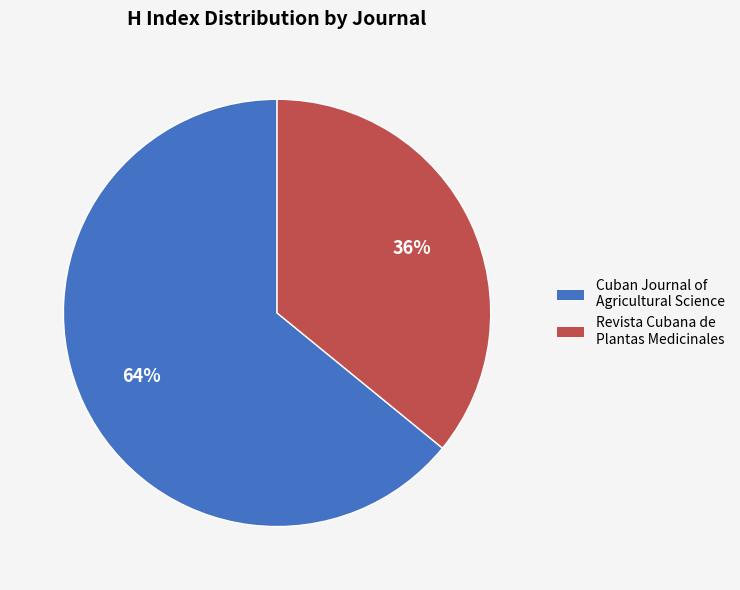

How many slices are in this pie chart?

2